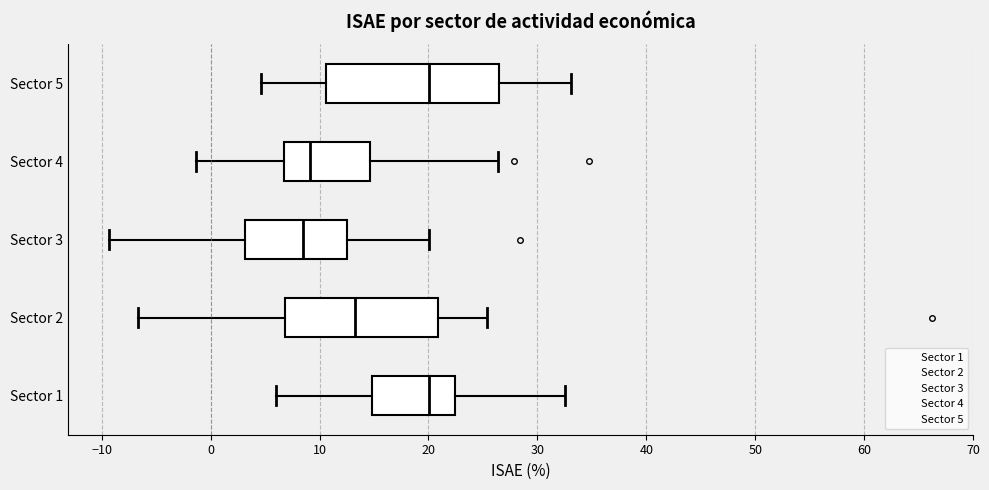

Where does the right whisker of the box for Sector 4 end on the x-axis? The values are not printed on the chart, so give them approximately, as read against the axis.

26